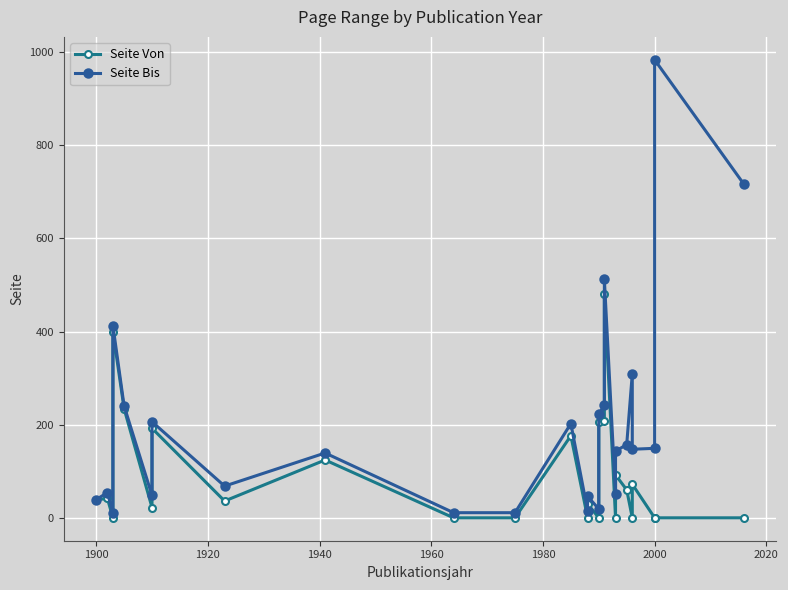

True or false: Seite Bis and Seite Von cross at least once.

False